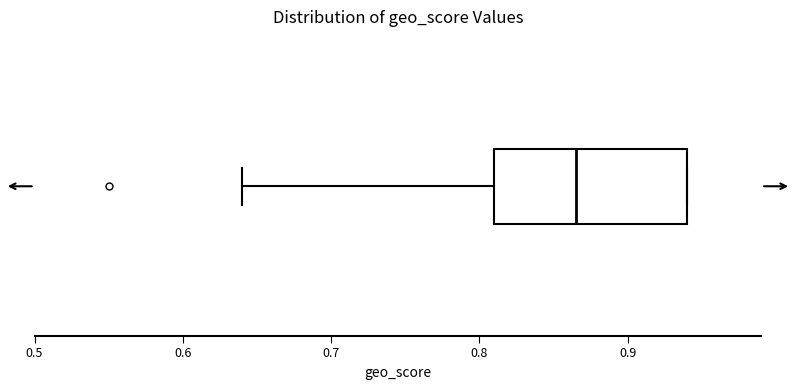

Read this box plot against the x-axis: the position of the median line, the range covered by the box, and the ends of both whiskers. The values are not printed on the chart, so give them approximately, as read against the axis.

median 0.87, box 0.81 to 0.94, whiskers 0.64 to 0.94